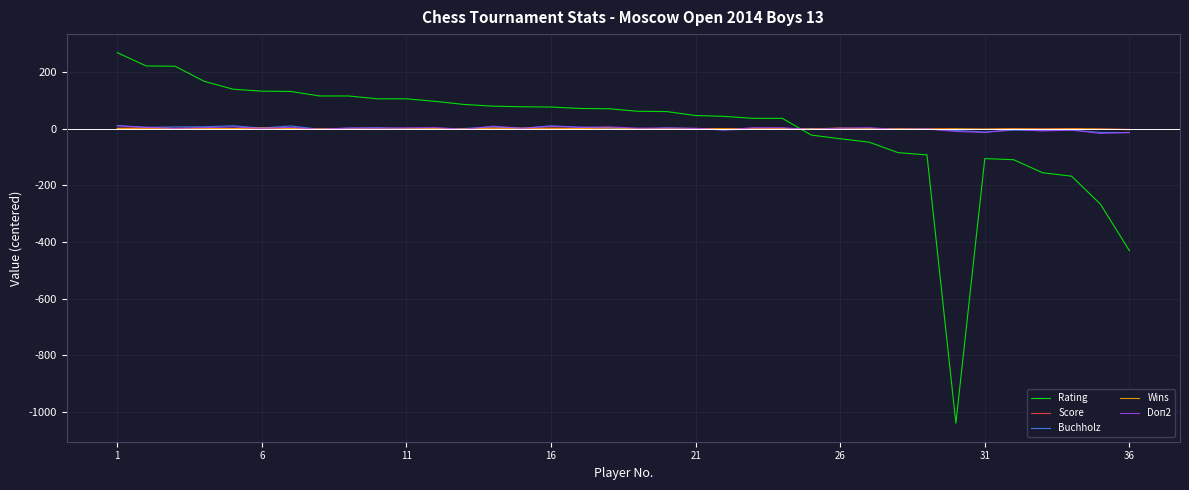

Which series ends up on top after the final intersection of Buchholz and Rating?

Buchholz